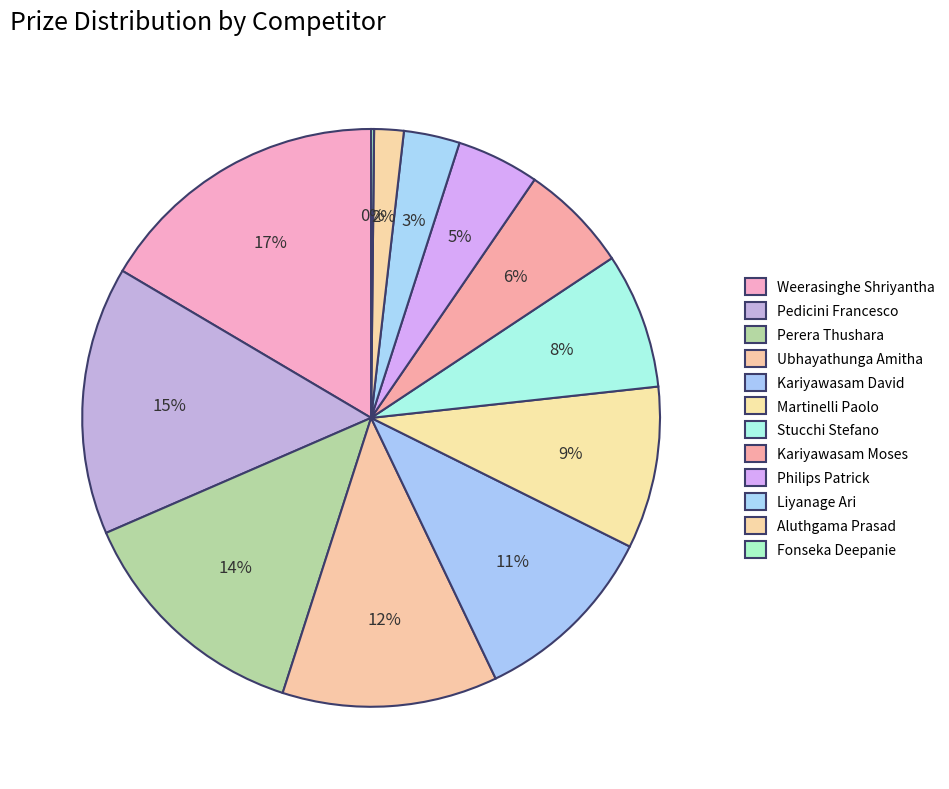

To the nearest percent, what percentage of the pie is Pedicini Francesco?

15%